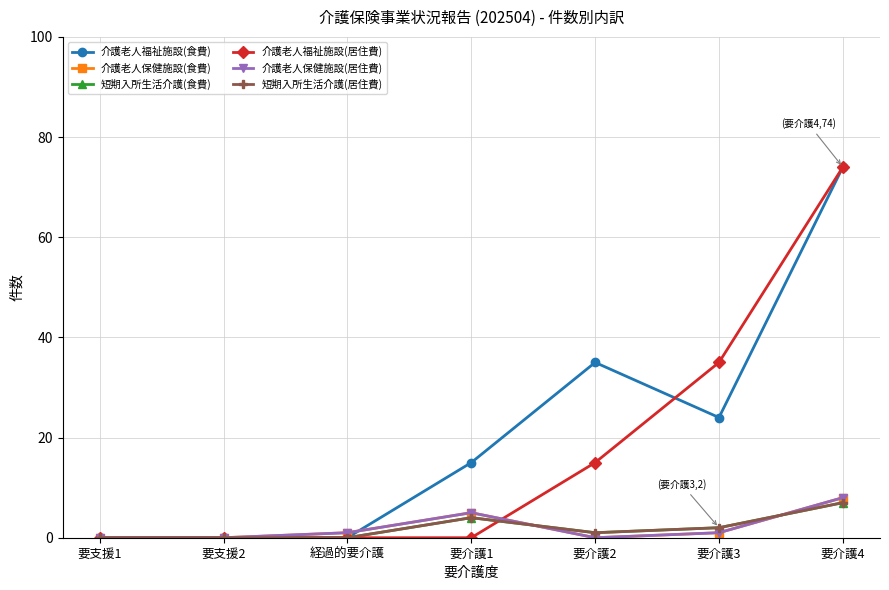

Is this an area chart (filled region under the line)?

No